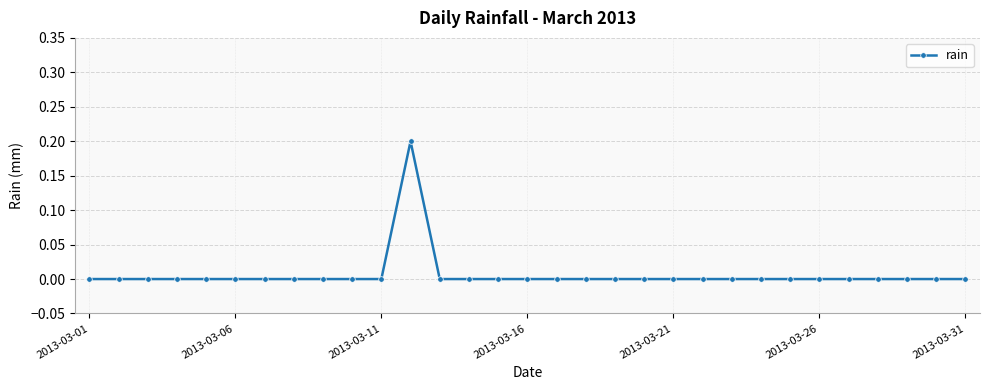

How many lines are shown in the chart?

1